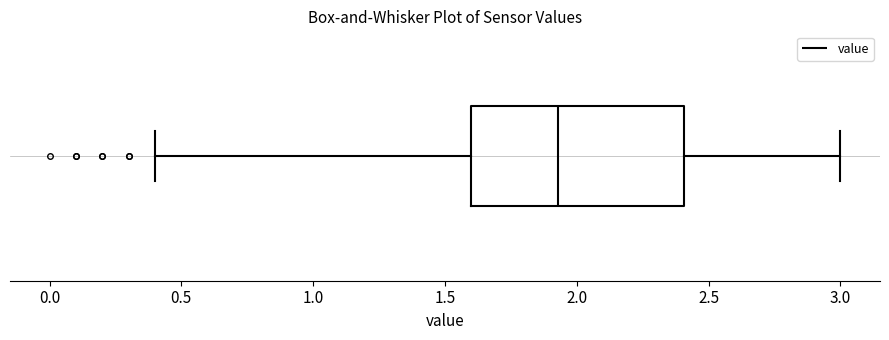

Where does the left whisker of the box end on the x-axis? The values are not printed on the chart, so give them approximately, as read against the axis.

0.40